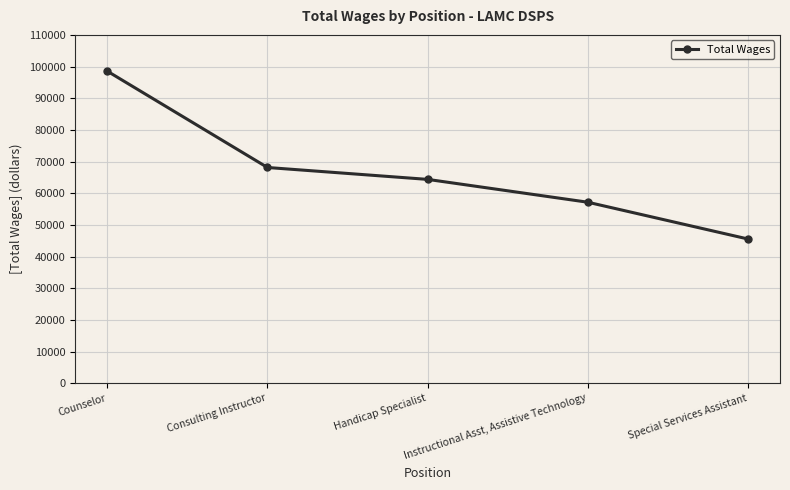

Read the value at Handicap Specialist, to the nearest 100.

64400